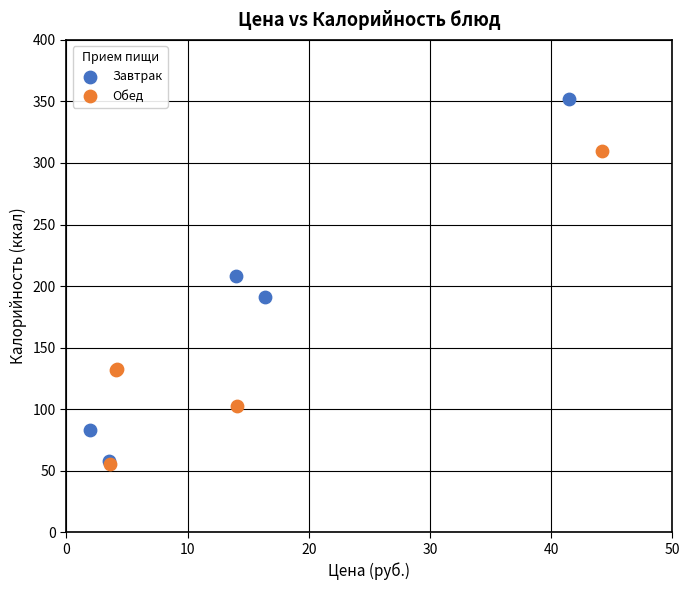

Which series contains the highest Y value?

Завтрак